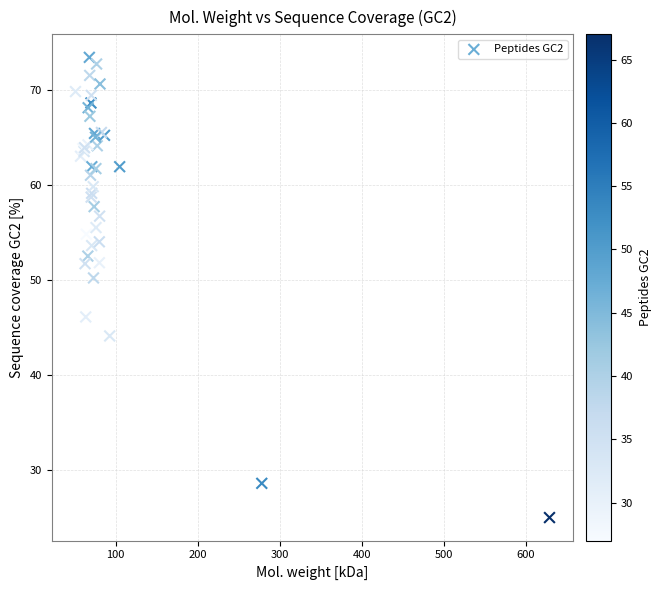

What Y value in the scatter plot is closest to 49?

50.2